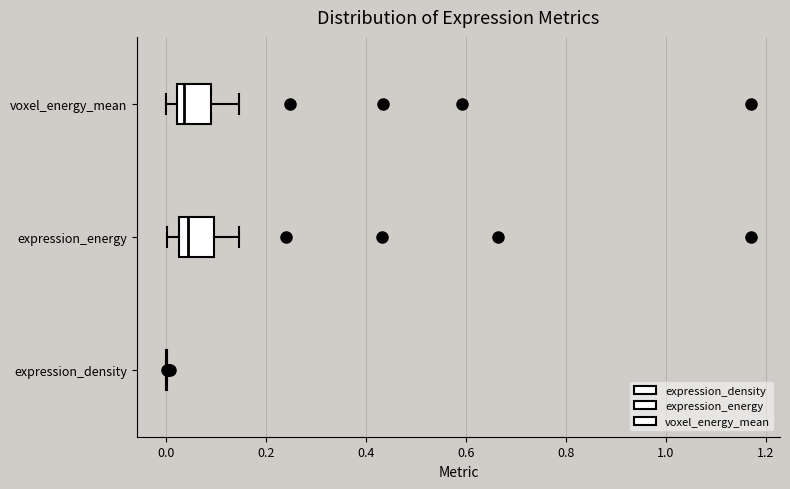

Where does the left whisker of the box for expression_energy end on the x-axis? The values are not printed on the chart, so give them approximately, as read against the axis.

0.00